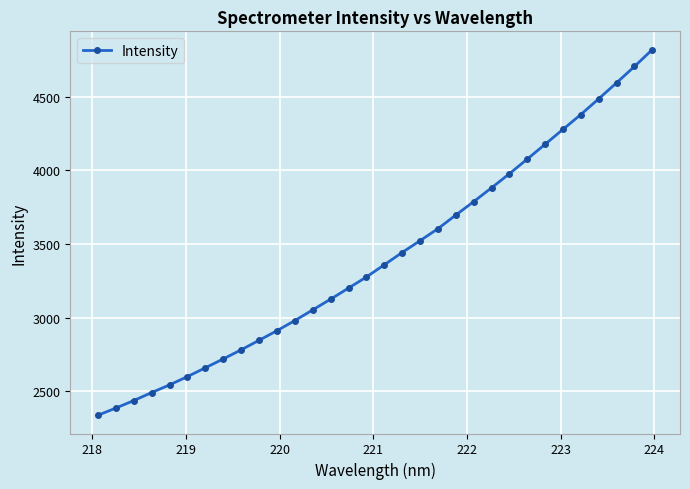

What is the smallest value displayed?

2336.2